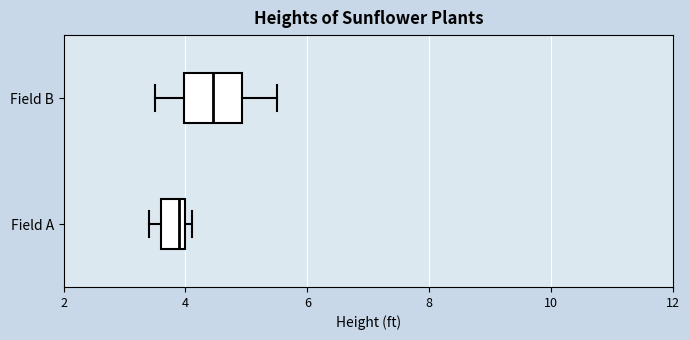

Where does the left whisker of the box for Field A end on the x-axis? The values are not printed on the chart, so give them approximately, as read against the axis.

3.4